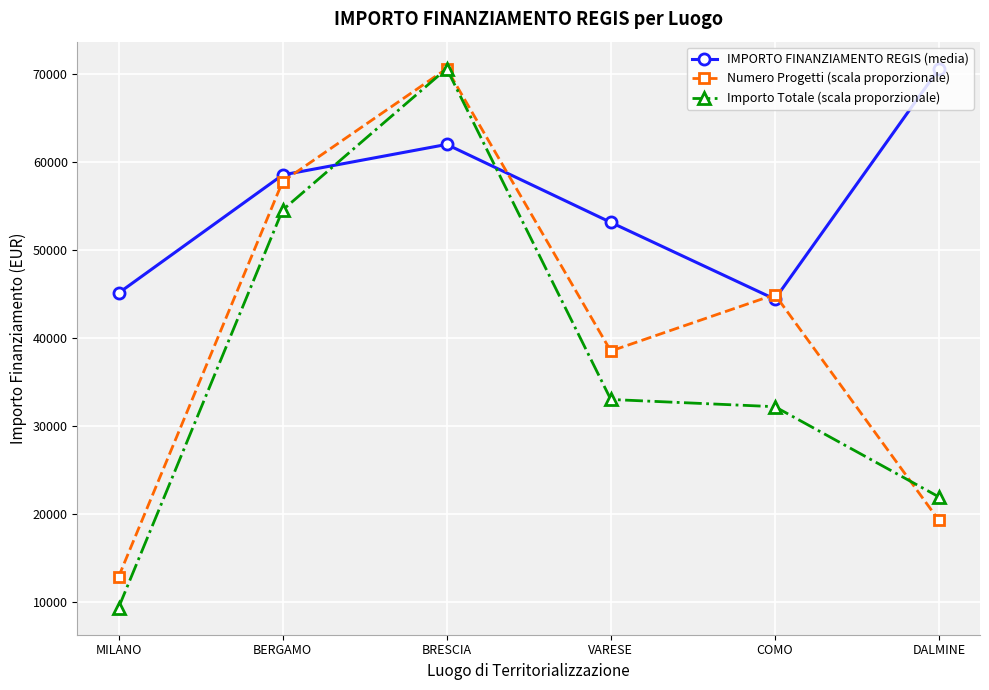

What position from the right is COMO?

2